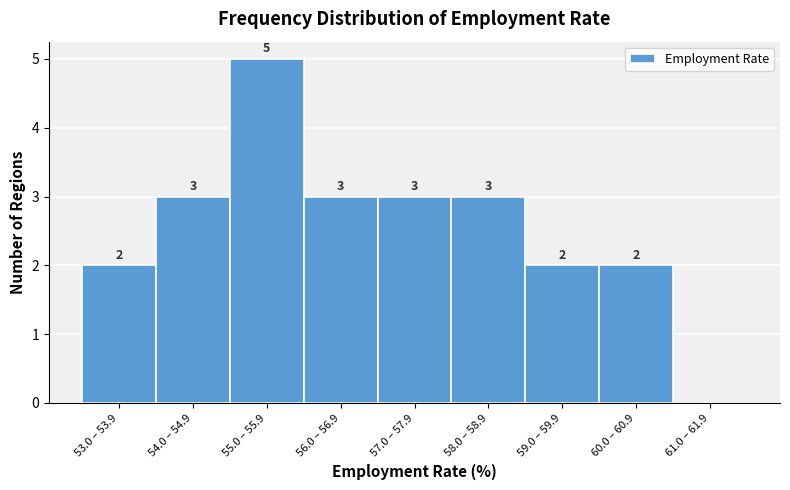

Reading left to right, extract all data points from this chart.

53.0 – 53.9=2	54.0 – 54.9=3	55.0 – 55.9=5	56.0 – 56.9=3	57.0 – 57.9=3	58.0 – 58.9=3	59.0 – 59.9=2	60.0 – 60.9=2	61.0 – 61.9=0